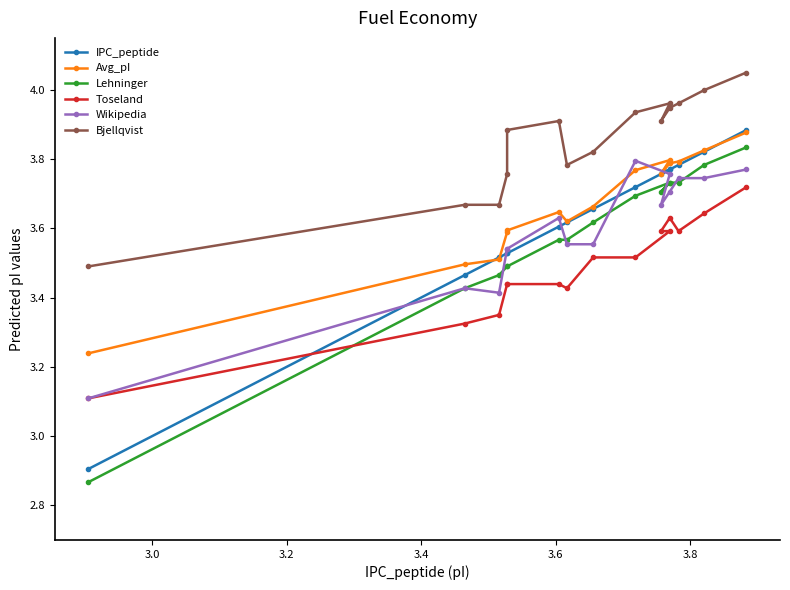

Is the value of IPC_peptide at 3.2 greater than the value of Lehninger at 10?

No